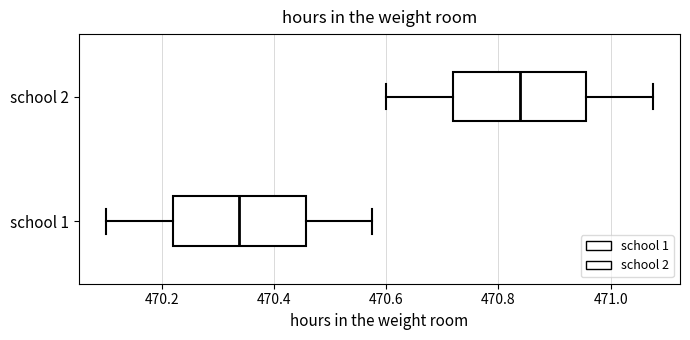

Reading bottom to top, transcribe this box plot: for each box, give where its median line is, the range the box spans, and where its two whiskers end, as read against the x-axis. The values are not printed on the chart, so give them approximately, as read against the axis.

school 1: median 470.34, box 470.22 to 470.46, whiskers 470.10 to 470.58
school 2: median 470.84, box 470.72 to 470.96, whiskers 470.60 to 471.08